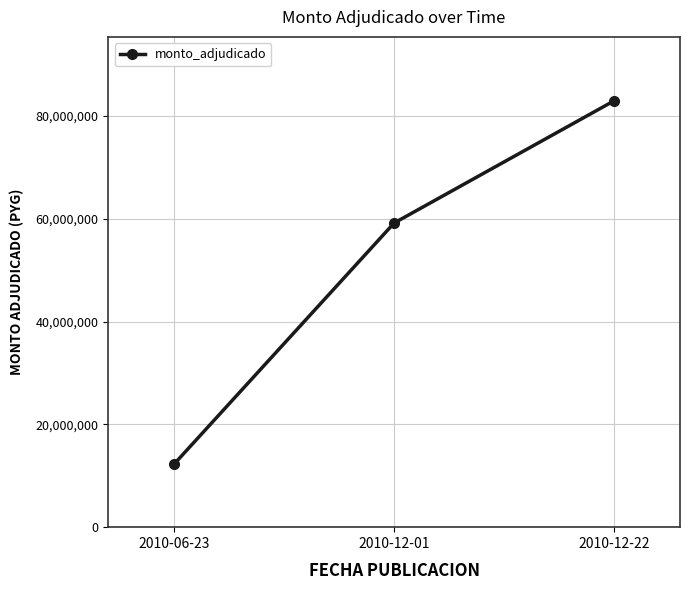

At which category does the chart reach its minimum across all series?

2010-06-23